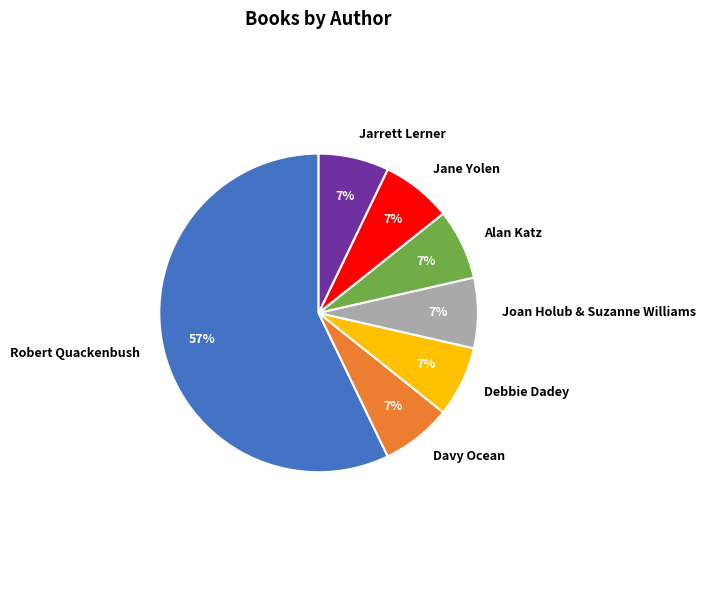

The Davy Ocean slice represents 1% of the pie. True or false?

False